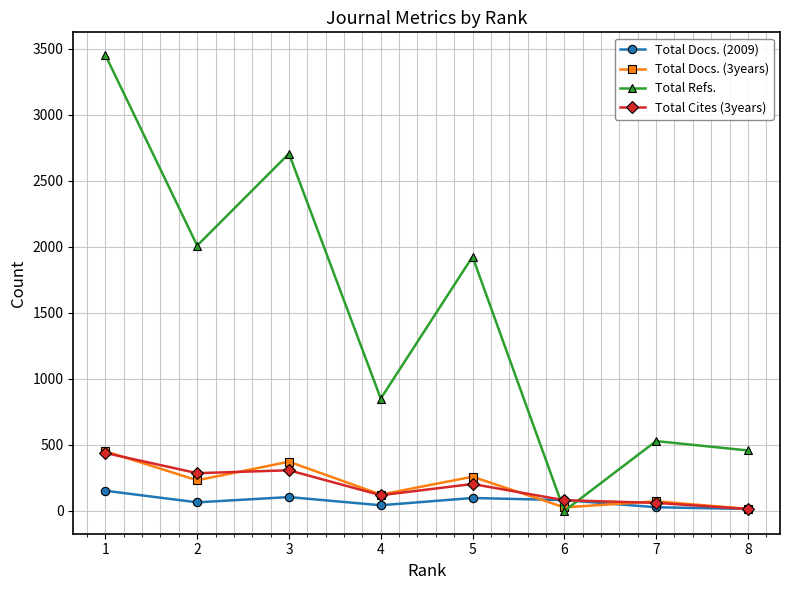

Which series has the largest total across all categories?

Total Refs.